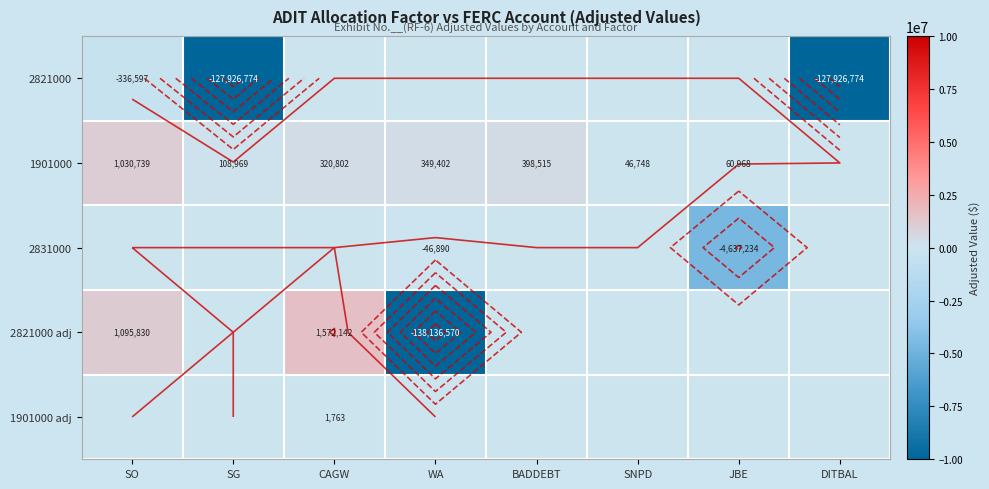

Rank the series at CAGW from lowest to highest value.

2821000, 2831000, 1901000 adj, 1901000, 2821000 adj